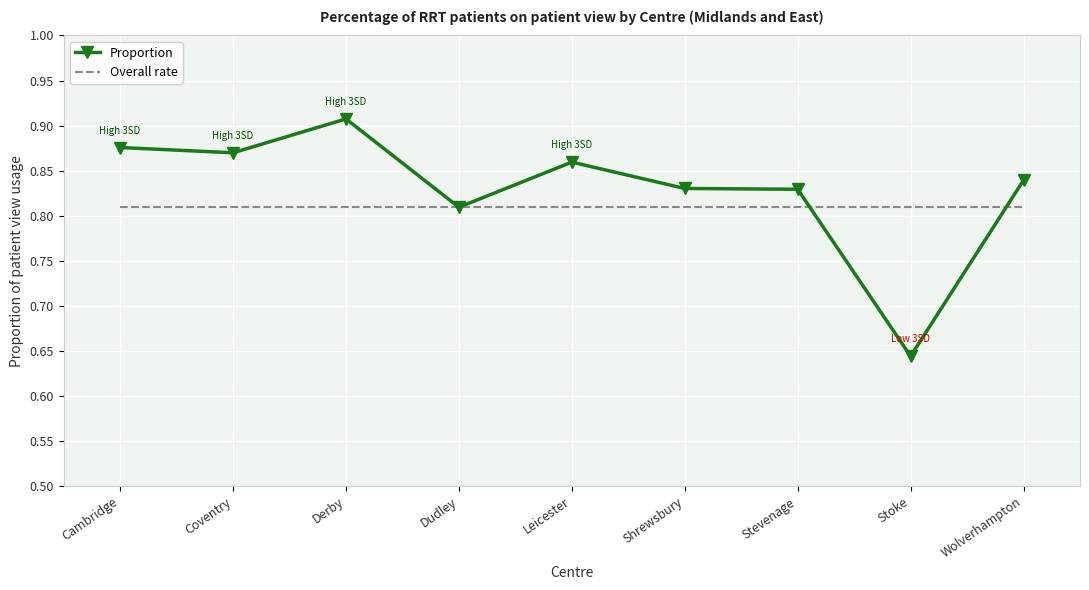

What position from the right is Stoke?

2